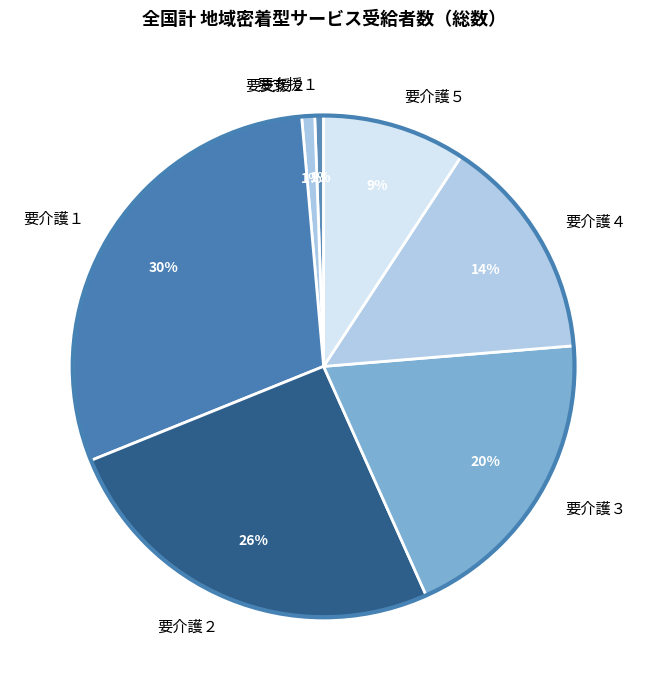

Between 要支援２ and 要介護５, which is larger?

要介護５